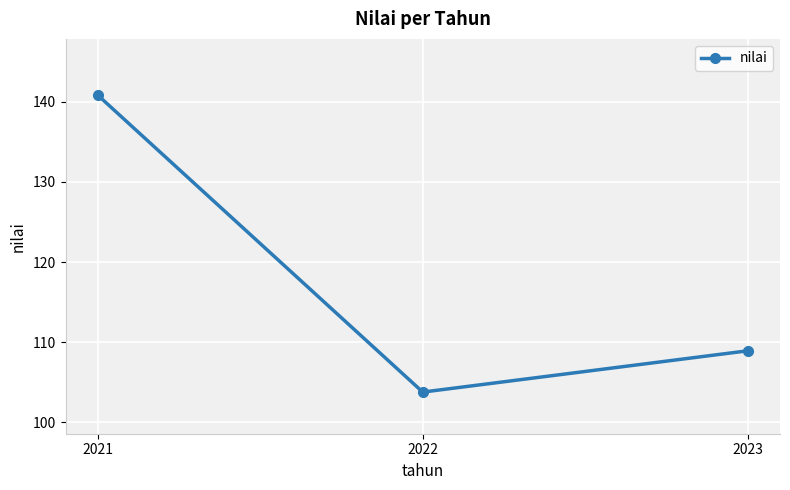

What is the sum of all values?

353.5